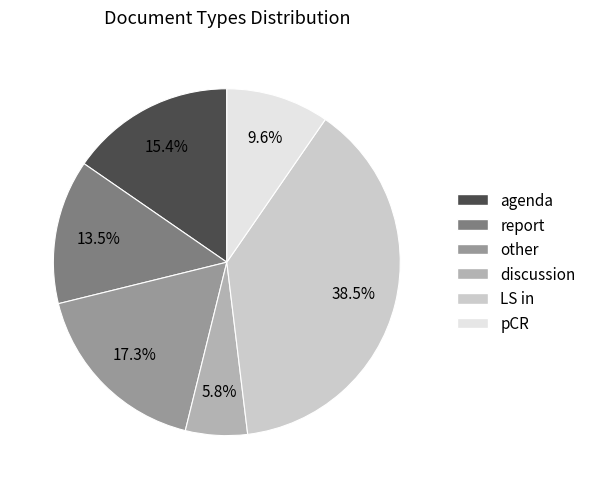

Is there a majority slice in this chart?

No